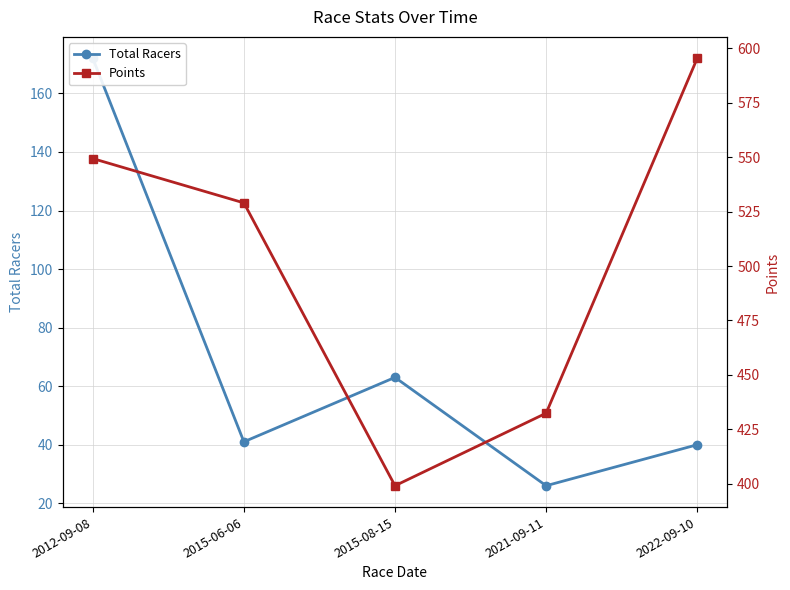

Count the number of categories in the chart.

5